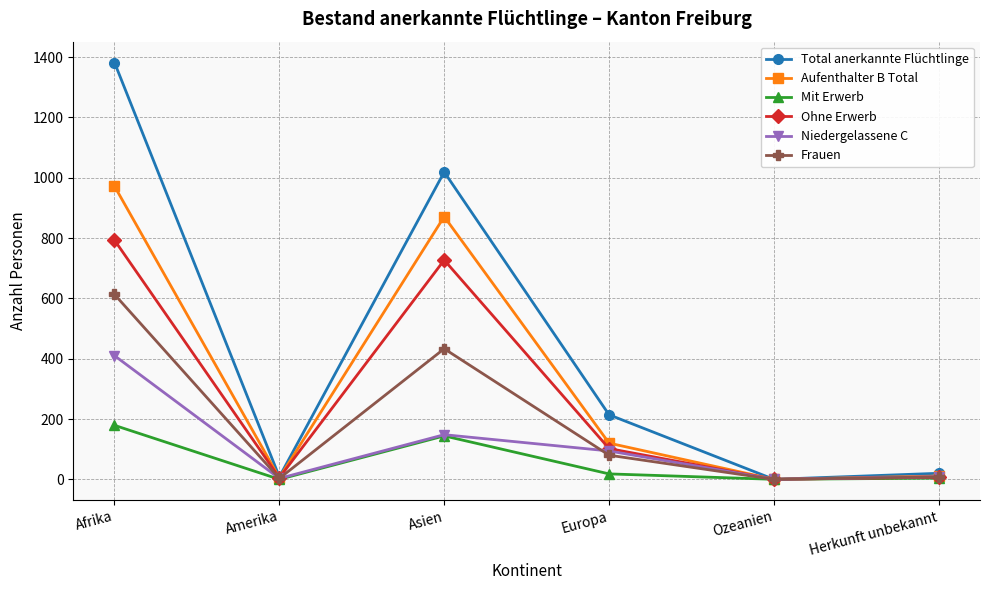

What is the difference between the highest and lowest values at Afrika?

1203